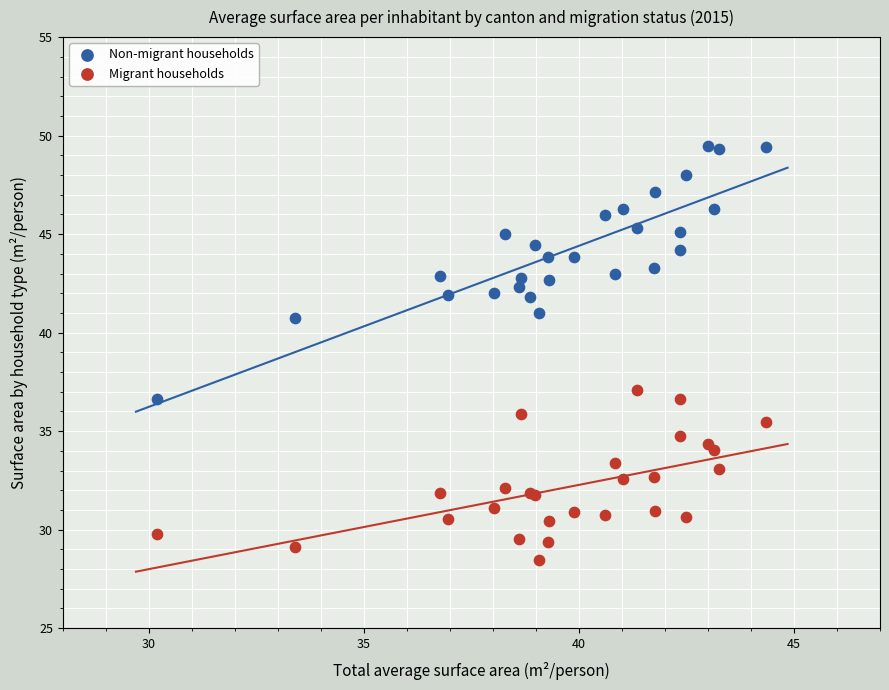

Which series contains the highest Y value?

Non-migrant households